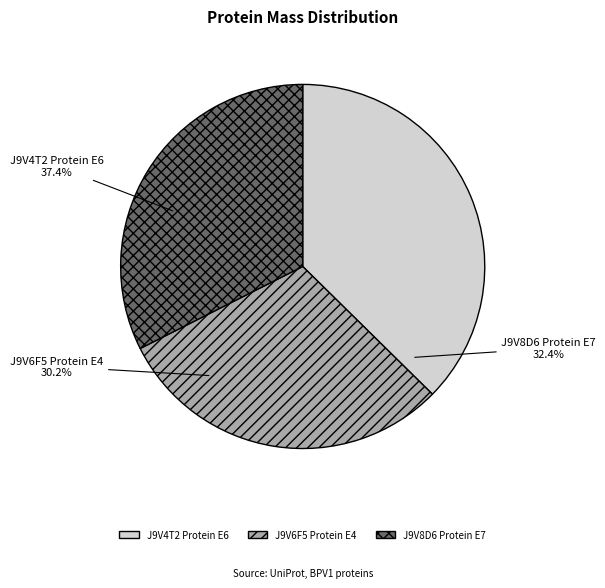

Does J9V8D6 Protein E7 represent more than half of the total?

No